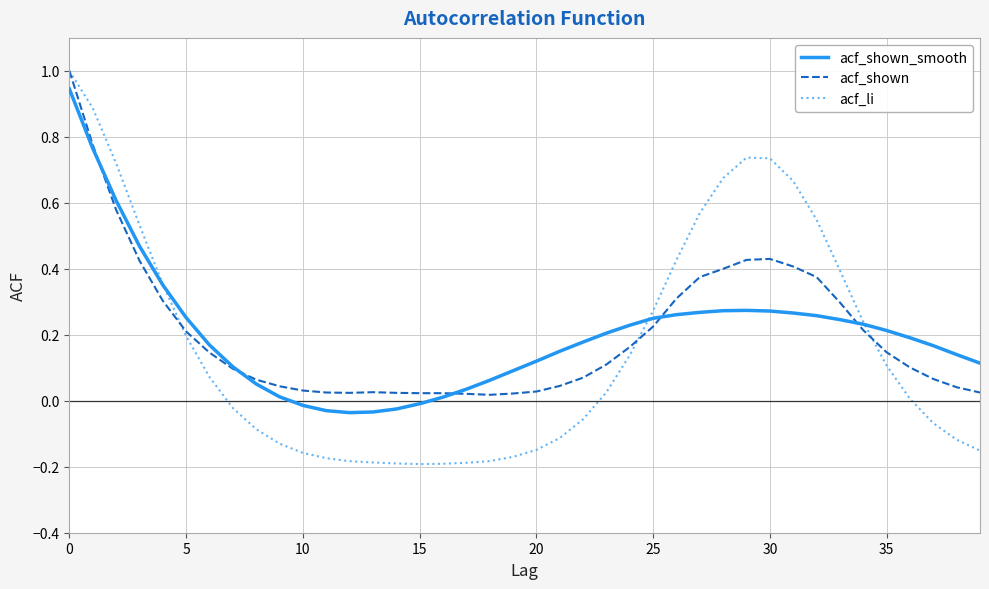

Which series has the largest range (max minus min)?

acf_li